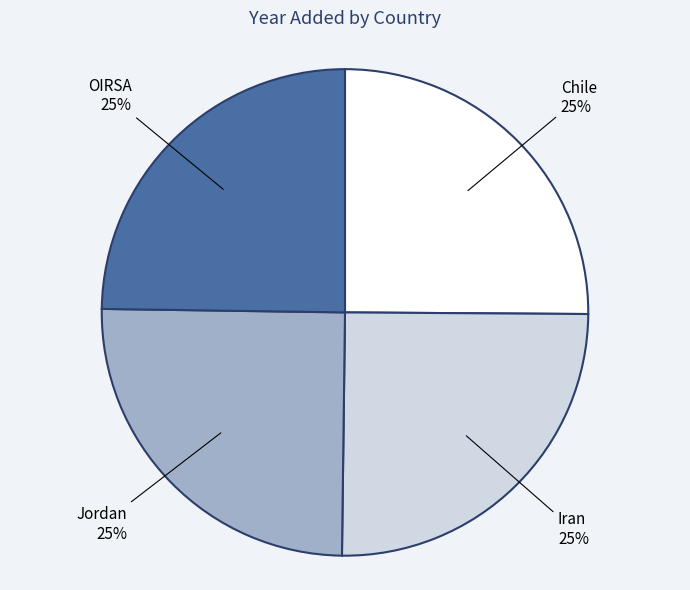

Does any single category account for the majority?

No